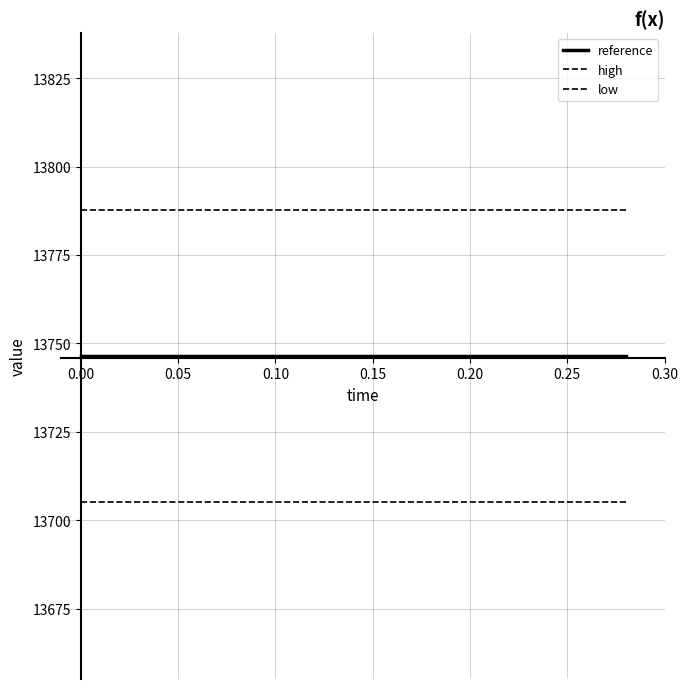

Which series has the largest total across all categories?

high